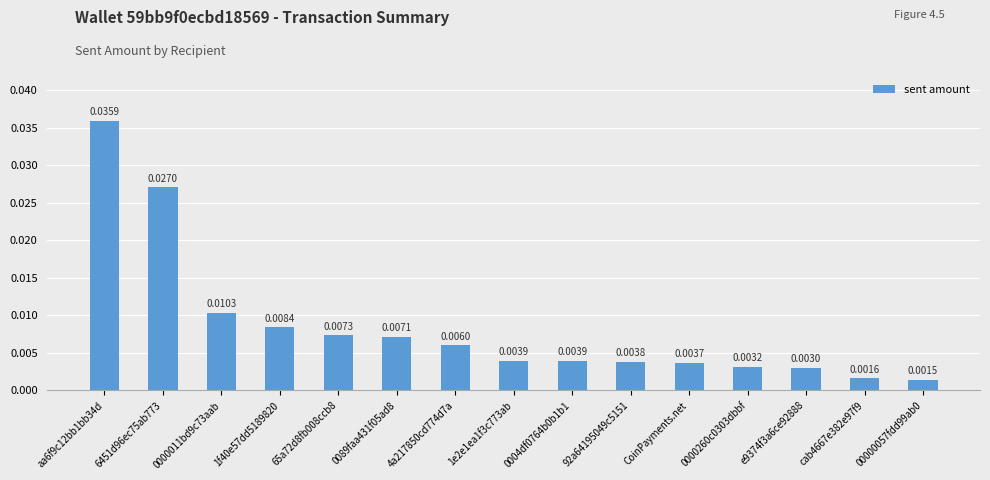

Which has a higher value, 65a72d8fb008ccb8 or 92a64195049c5151?

65a72d8fb008ccb8